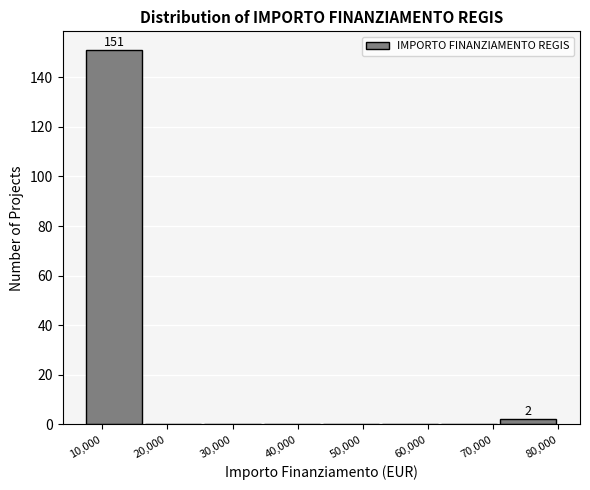

Over which range of the x-axis is the bar tallest?

7000 to 16000